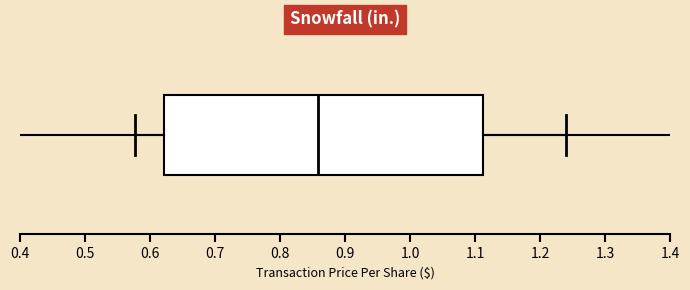

Where does the left whisker of the box end on the x-axis? The values are not printed on the chart, so give them approximately, as read against the axis.

0.58